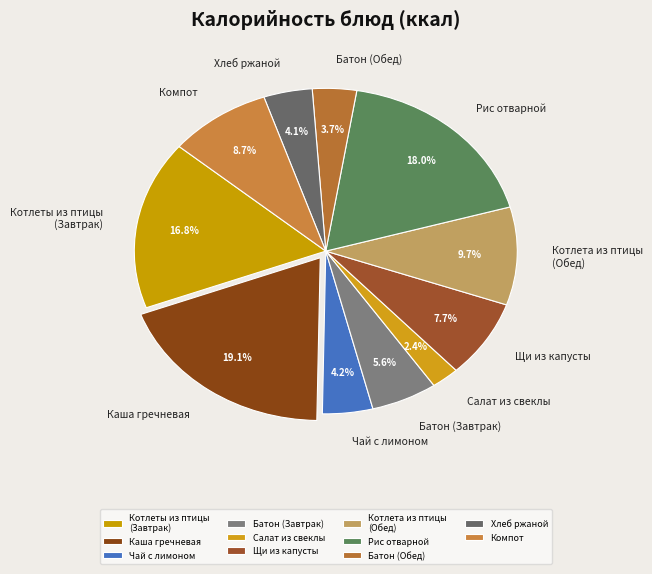

Is the sum of Салат из свеклы and Батон (Завтрак) greater than half?

No